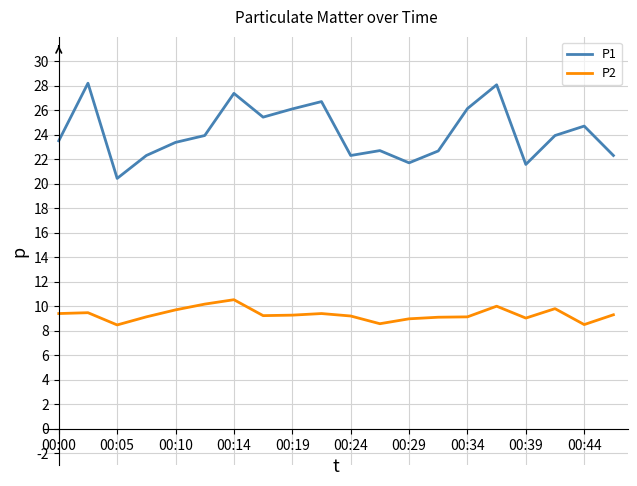

Which series has the largest total across all categories?

P1